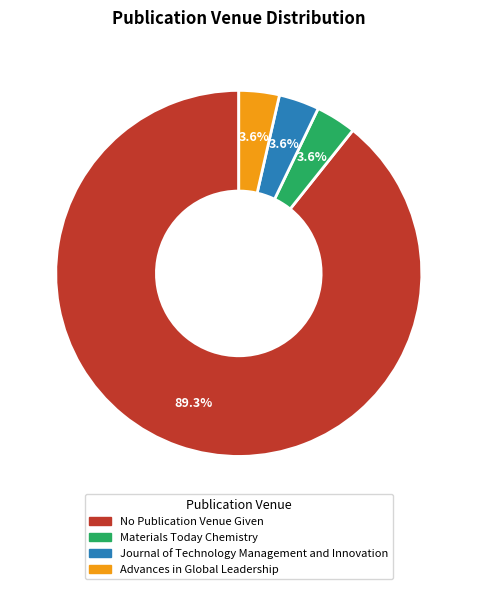

Is there any slice that represents more than half of the pie?

Yes